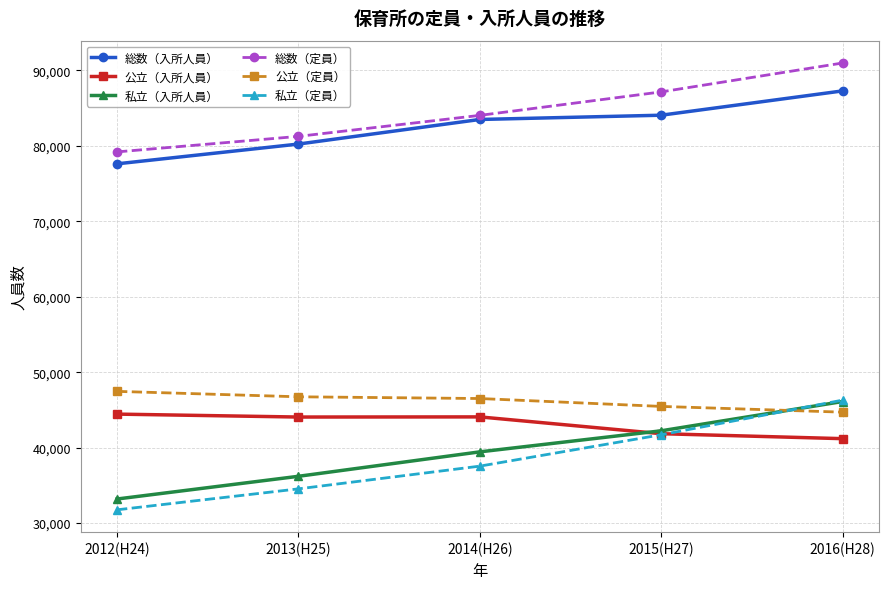

True or false: 公立（入所人員） and 総数（定員） intersect in this chart.

False